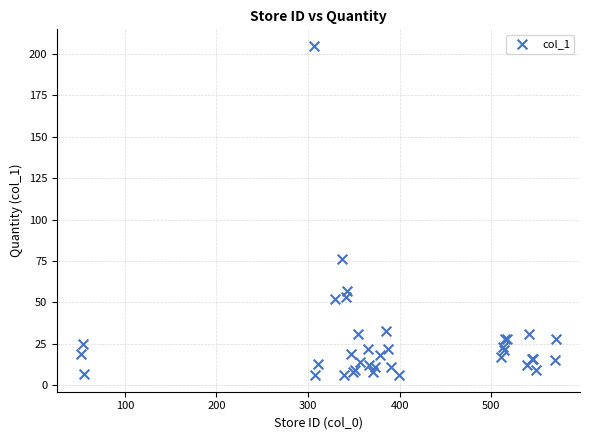

What Y value in the scatter plot is closest to 105?

76